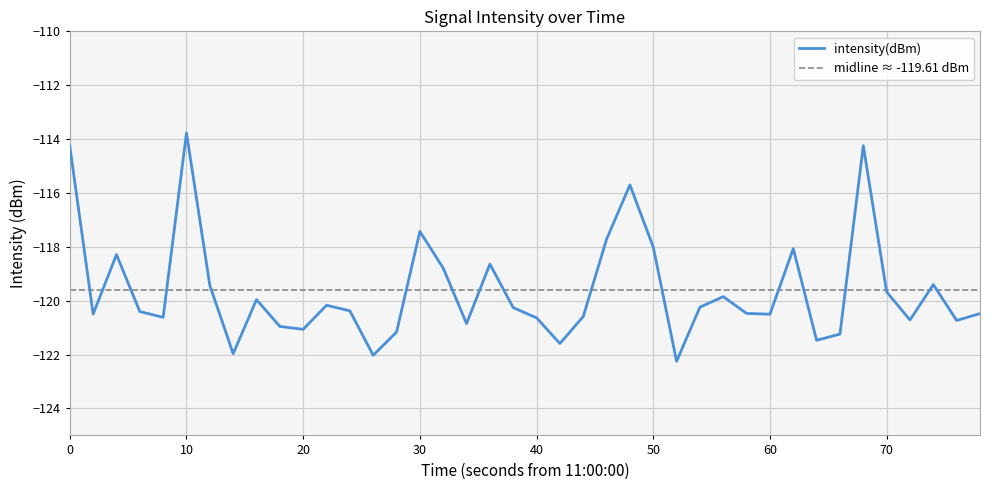

How many lines are shown in the chart?

1